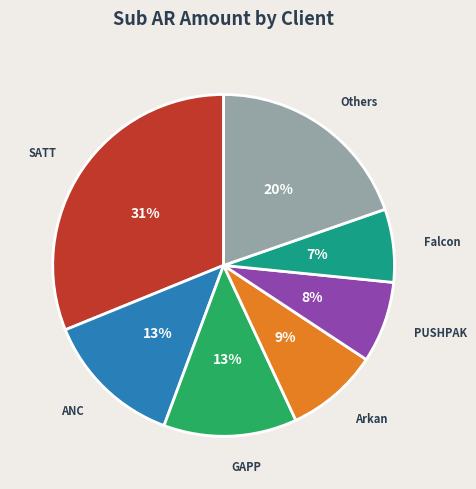

Is there a majority slice in this chart?

No